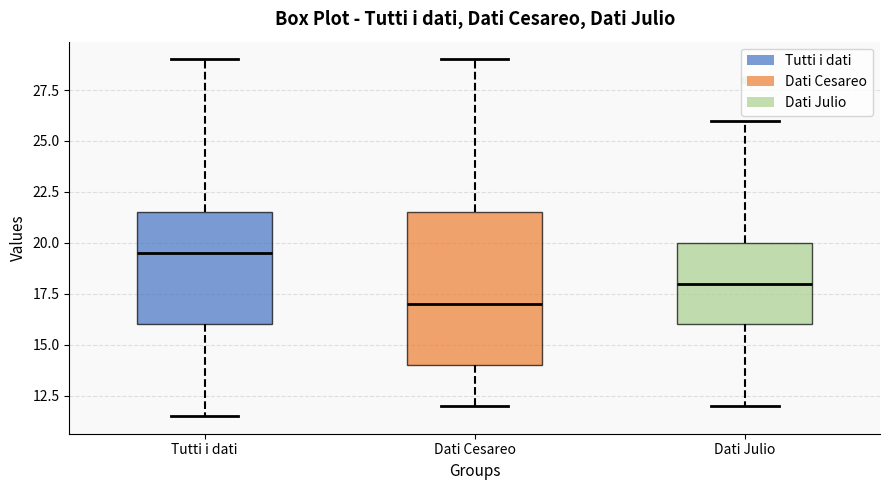

Reading left to right, read every box against the y-axis: the position of its median line, the range the box covers, and the ends of its whiskers. The values are not printed on the chart, so give them approximately, as read against the axis.

Tutti i dati: median 19.5, box 16.0 to 21.5, whiskers 11.5 to 29.0
Dati Cesareo: median 17.0, box 14.0 to 21.5, whiskers 12.0 to 29.0
Dati Julio: median 18.0, box 16.0 to 20.0, whiskers 12.0 to 26.0